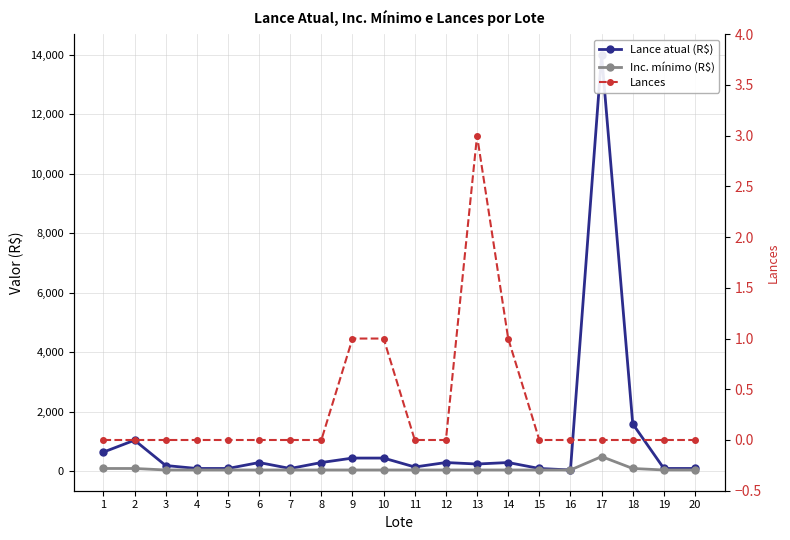

What is the value of the Lance atual (R$) point at the 4th from the left?

100